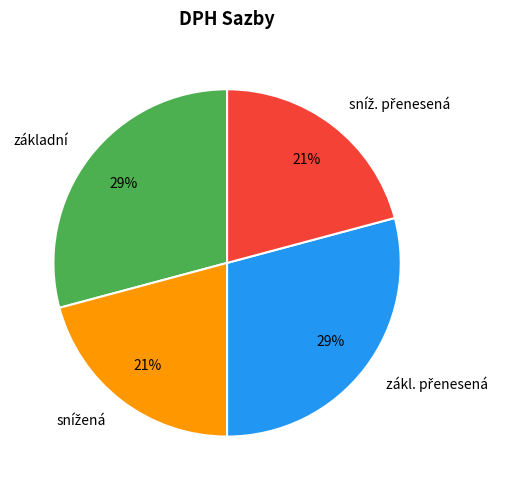

To the nearest percent, what is the difference between the largest and smallest slice percentages?

8%